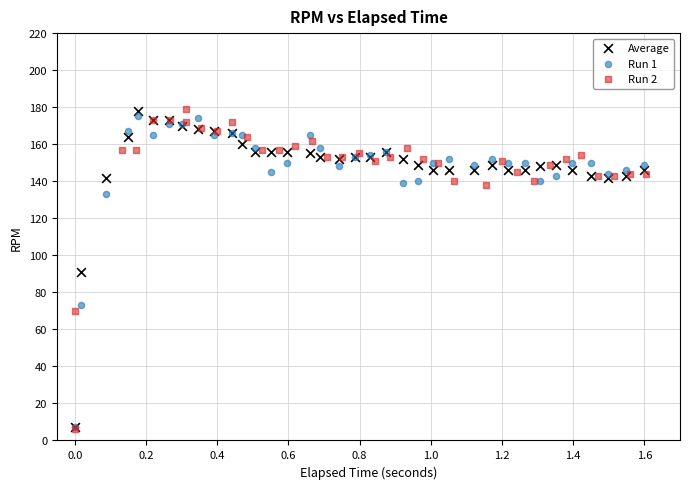

What are all the series names shown in the legend?

Average, Run 1, Run 2